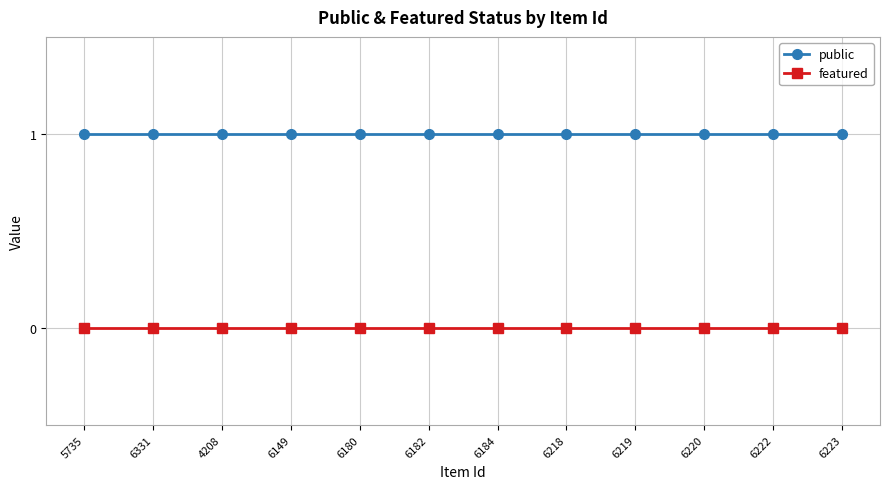

Rank the series by their maximum value, from highest to lowest.

public, featured